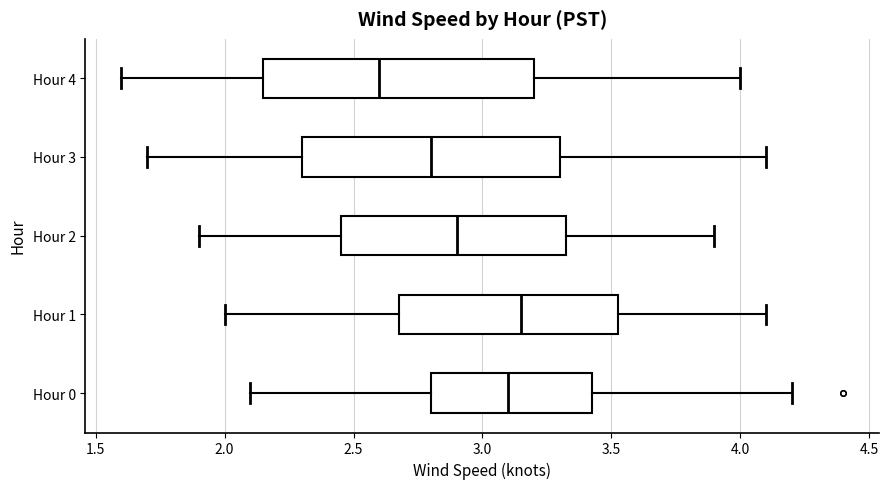

Which box's median line is the furthest to the left?

Hour 4